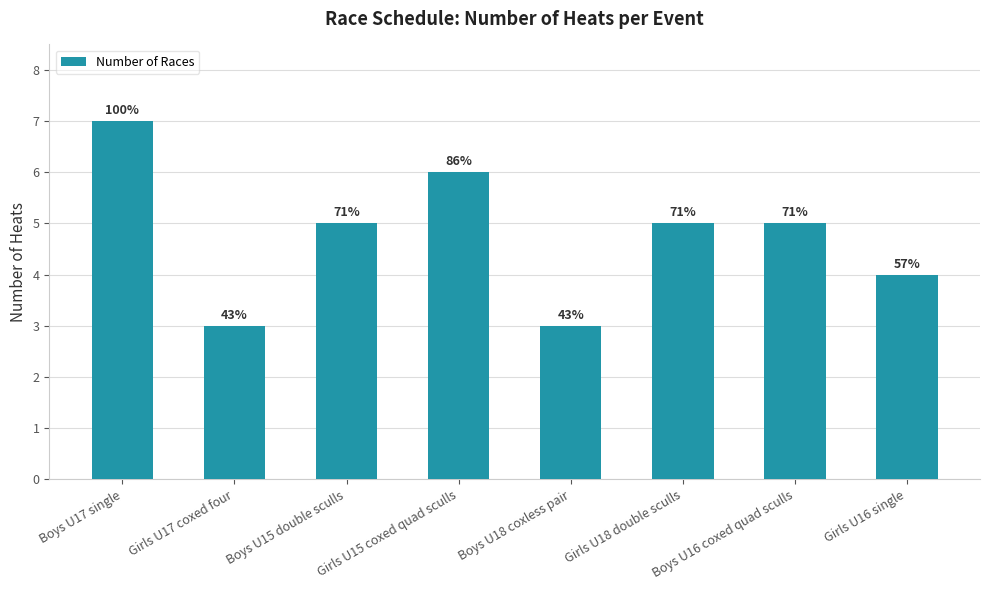

How many bars are there in total?

8